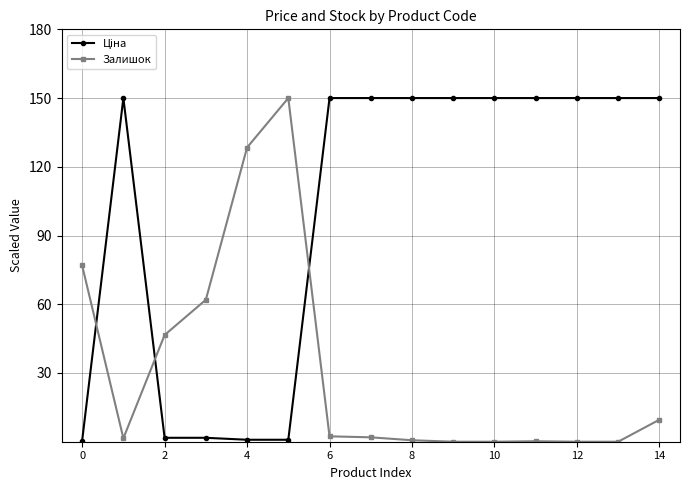

What is the greatest value displayed?

150.0